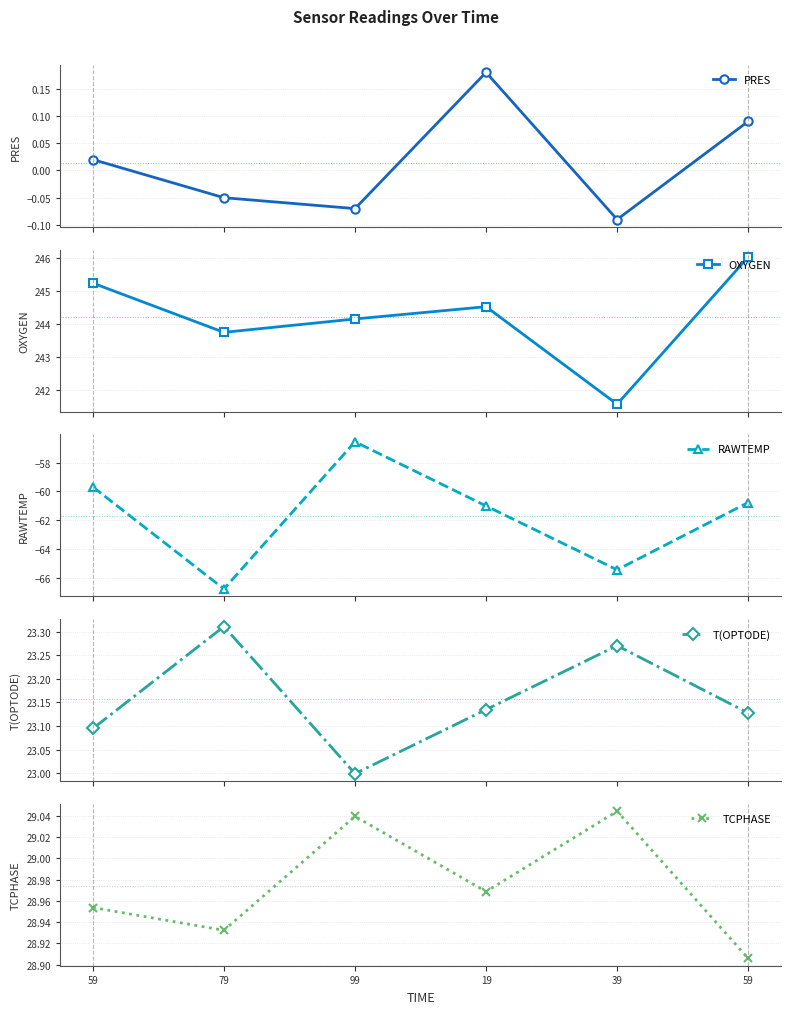

At which label does PRES first exceed 0?

59